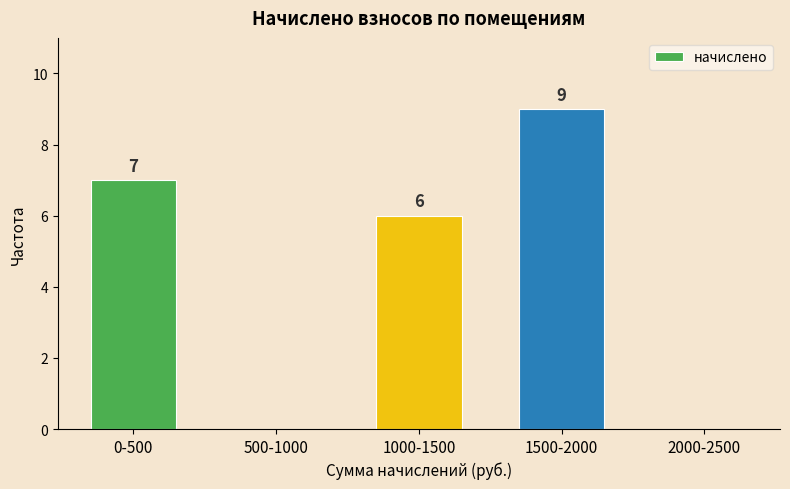

Reading left to right, transcribe all the data shown in this chart.

0-500=7	500-1000=0	1000-1500=6	1500-2000=9	2000-2500=0